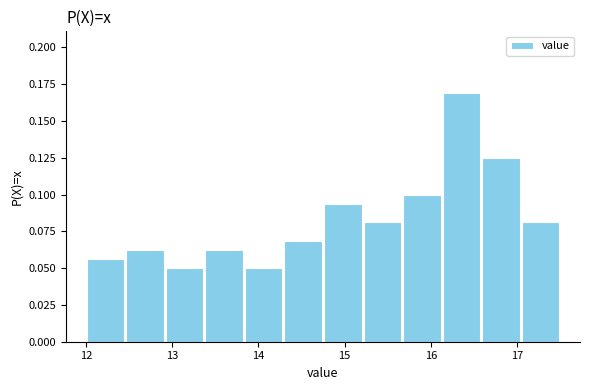

Which range on the x-axis has the tallest bar?

16.1 to 16.6